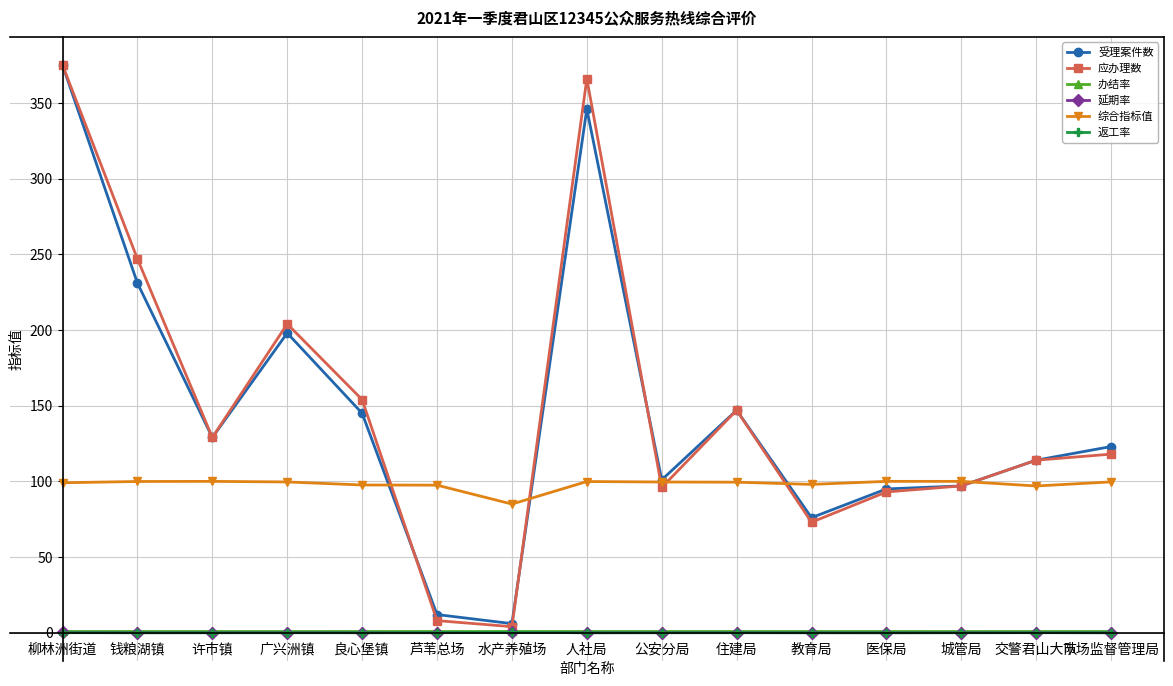

What is the total value across all series at 交警君山大队?

326.1